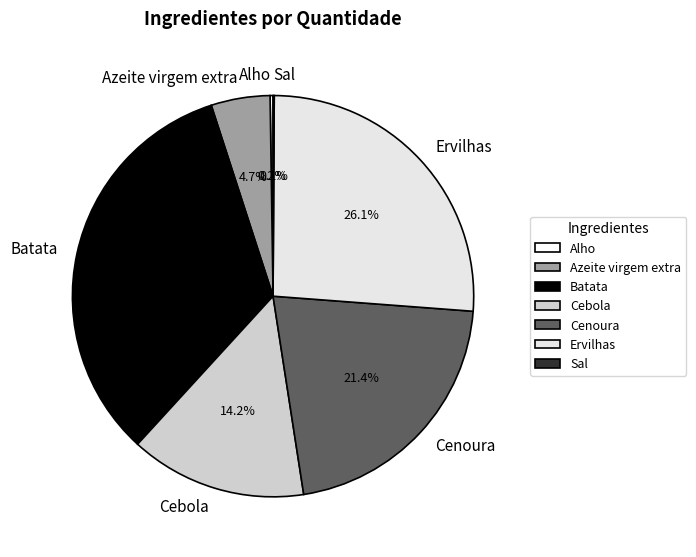

Do Cenoura and Ervilhas together represent more than half of the pie?

No